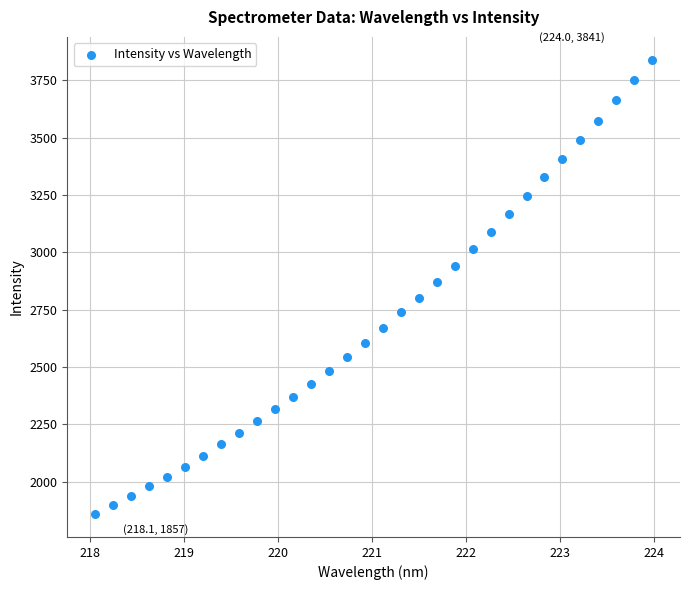

What is the range of X values (max minus min)?

5.9